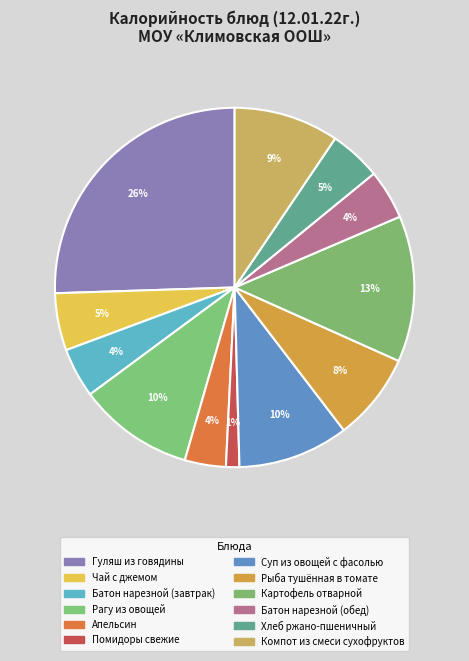

Do Чай с джемом and Картофель отварной together represent more than half of the pie?

No